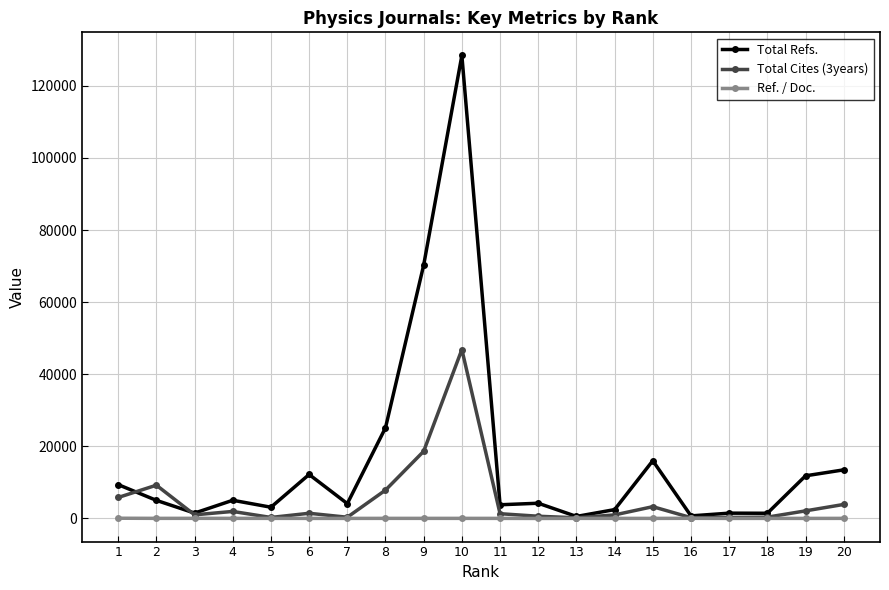

What is the sum of all Total Cites (3years) values?

106511.0